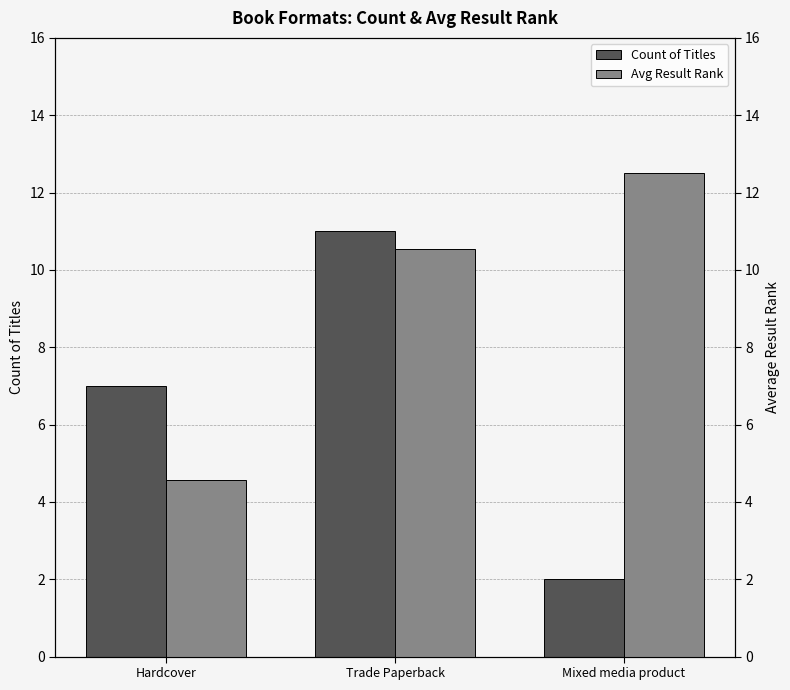

Which series has the largest total across all categories?

Avg Result Rank